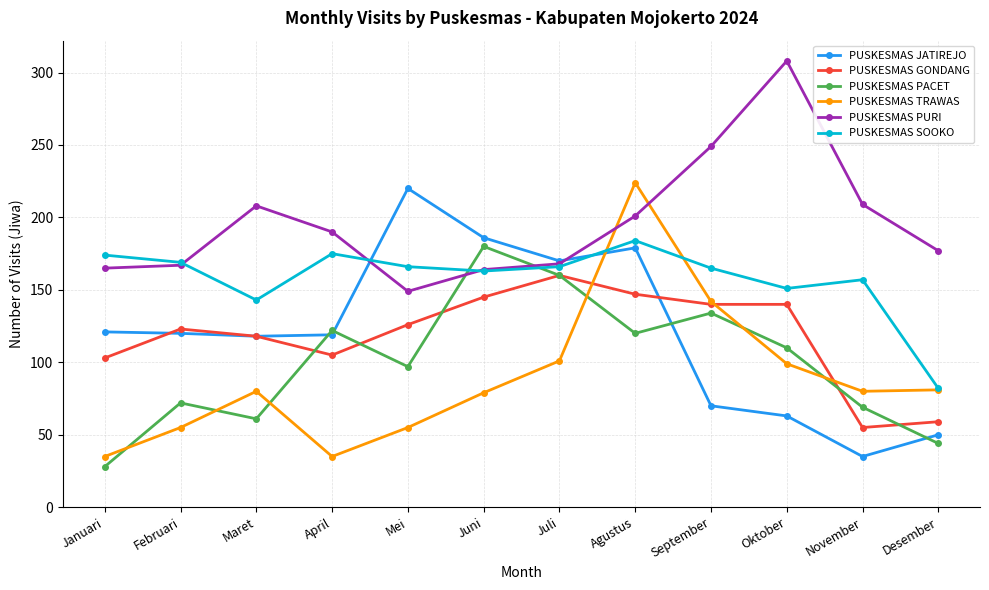

What is the approximate value of PUSKESMAS PACET at April?

122